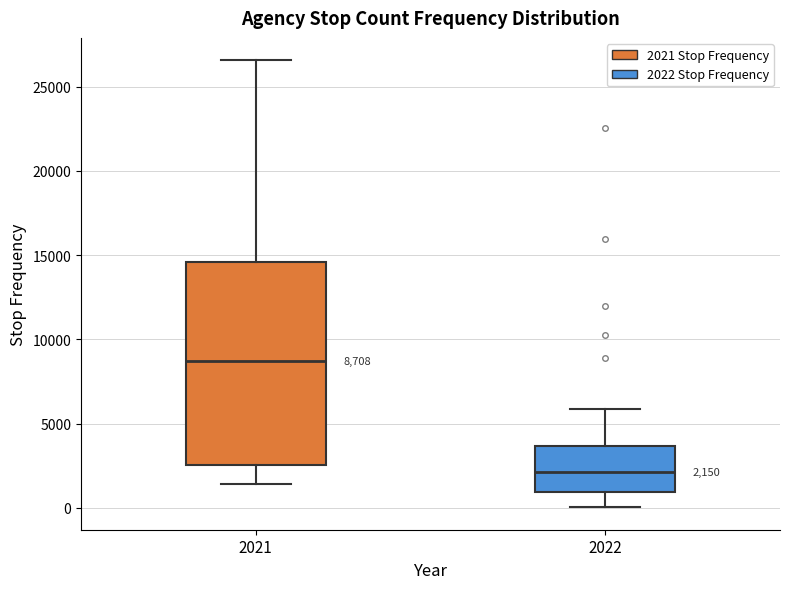

Which box is the tallest, from its lower edge to its upper edge?

2021